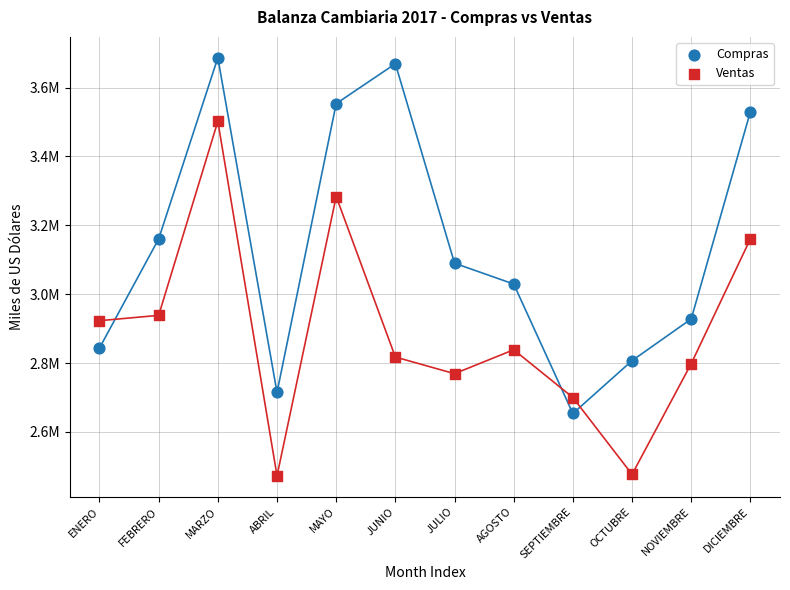

What are all the series names shown in the legend?

Compras, Ventas